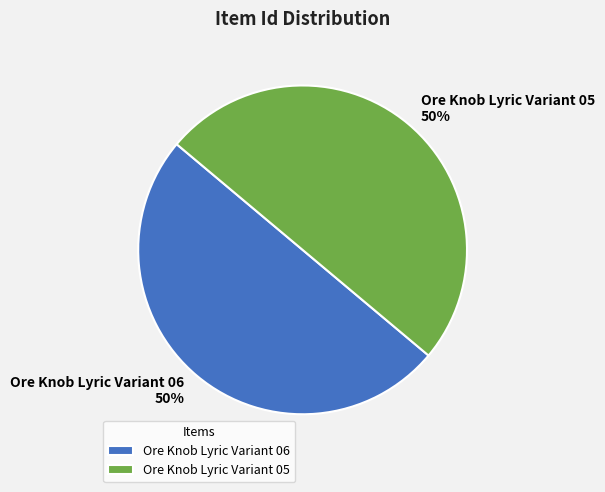

What percentage is the Ore Knob Lyric Variant 05 slice, to the nearest percent?

50%